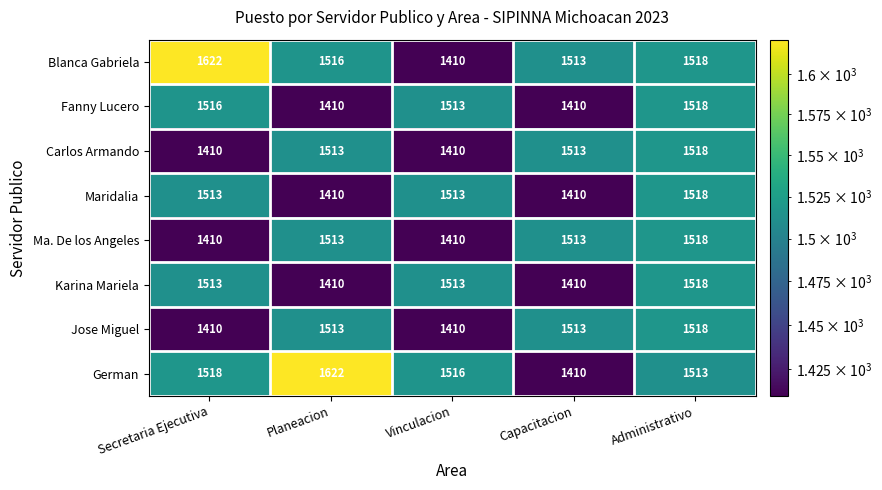

What is the maximum value shown in the chart?

1622